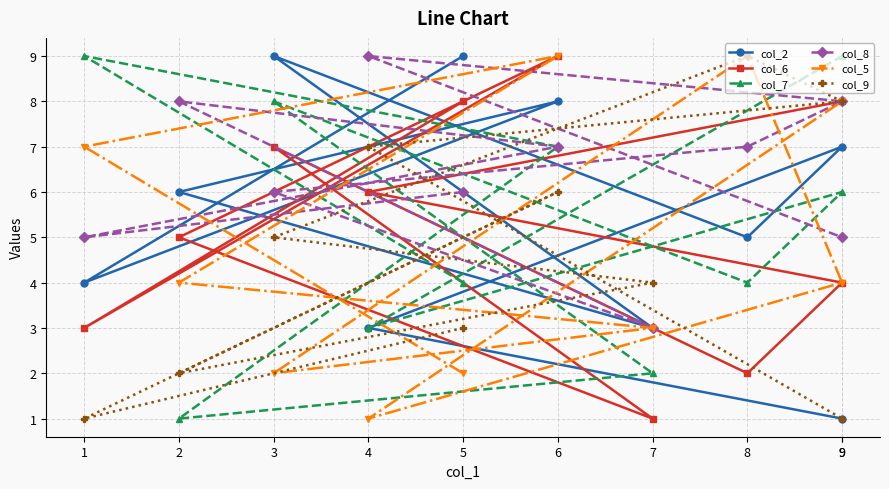

At which label is col_9 closest to 5?

3